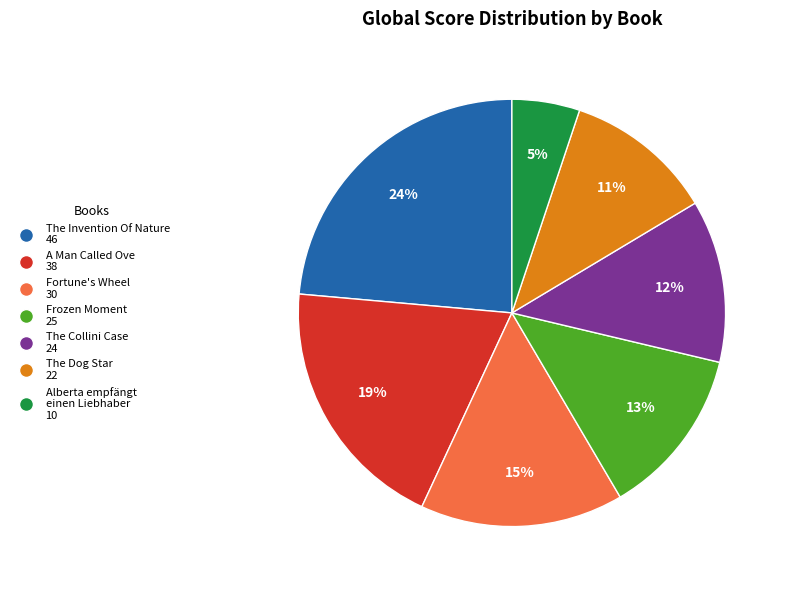

Does The Dog Star represent more than half of the total?

No